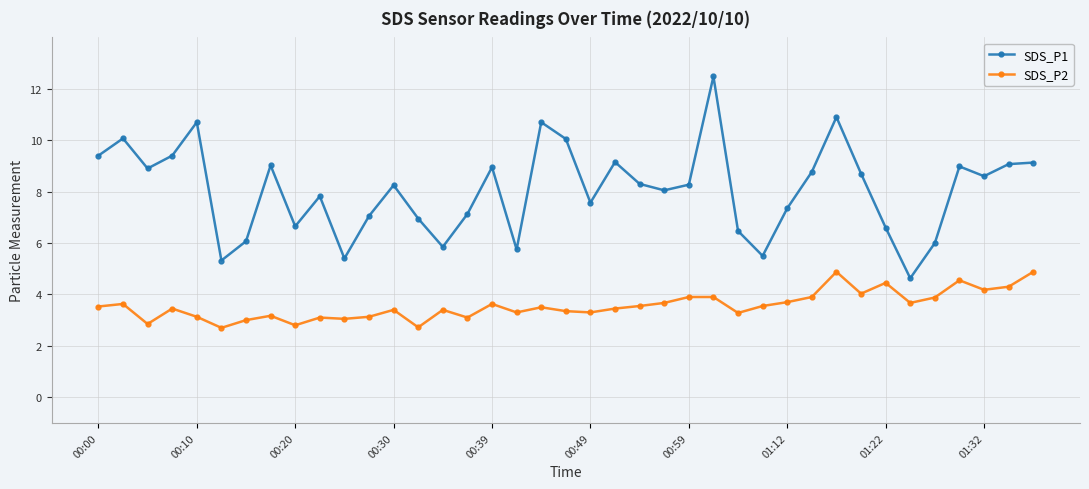

Which series has the largest total across all categories?

SDS_P1